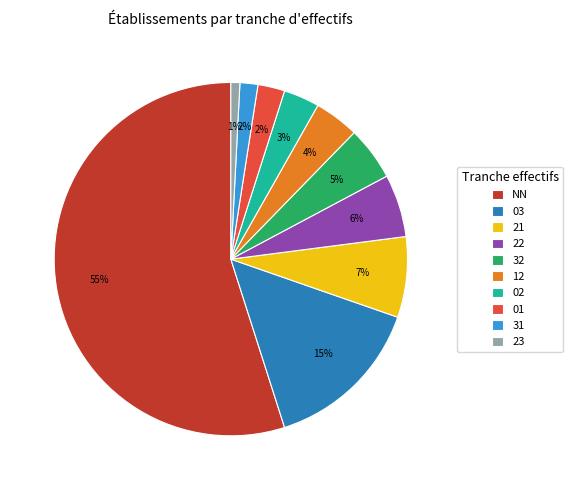

How many segments does this pie chart have?

10